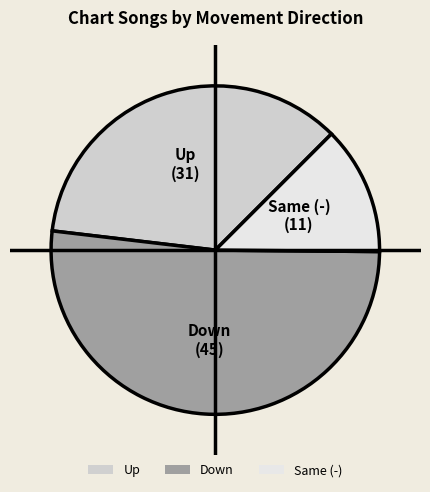

How many segments does this pie chart have?

3